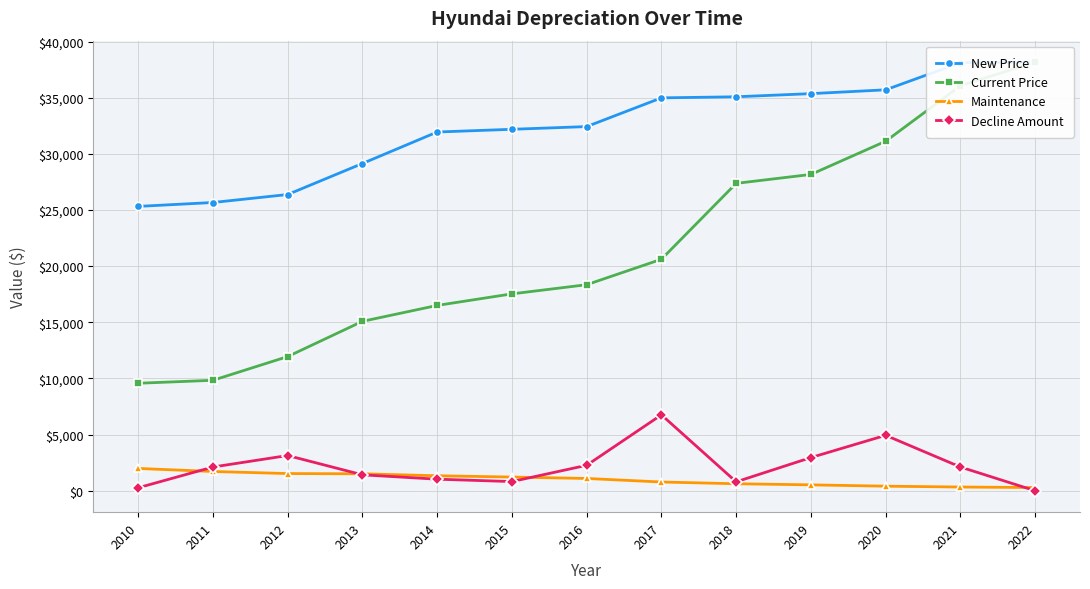

How many series are shown in this chart?

4